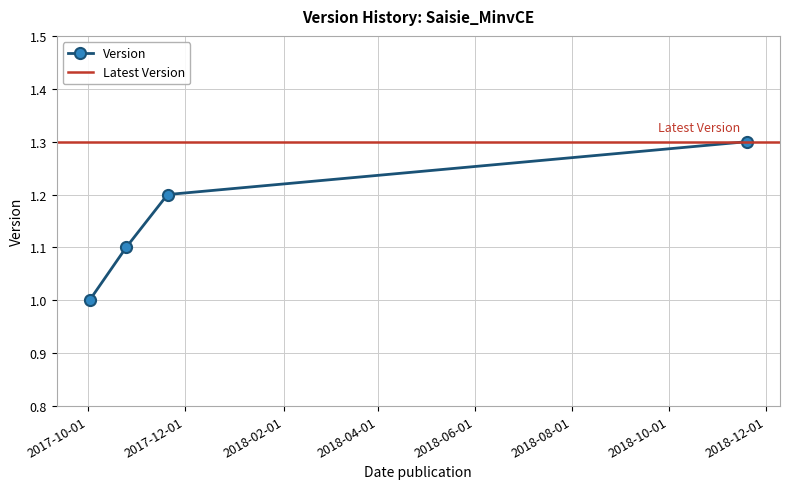

Reading left to right, what are all the values shown in this chart?

2017-10-02=1.0	2017-10-25=1.1	2017-11-20=1.2	2018-11-19=1.3